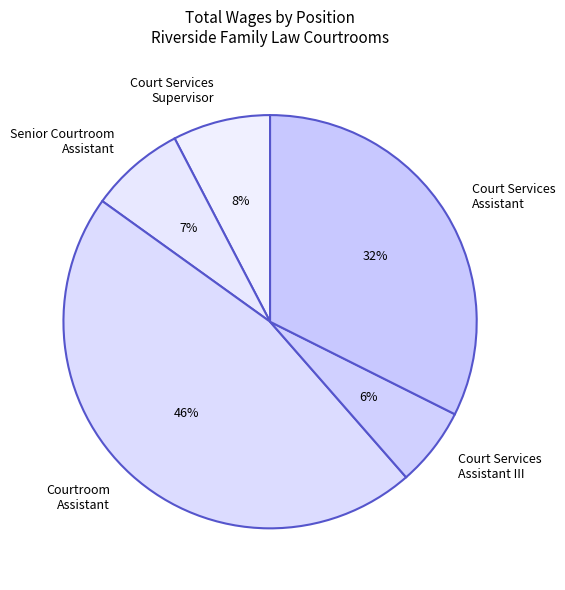

What is the smallest slice in the pie chart?

Court Services Assistant III